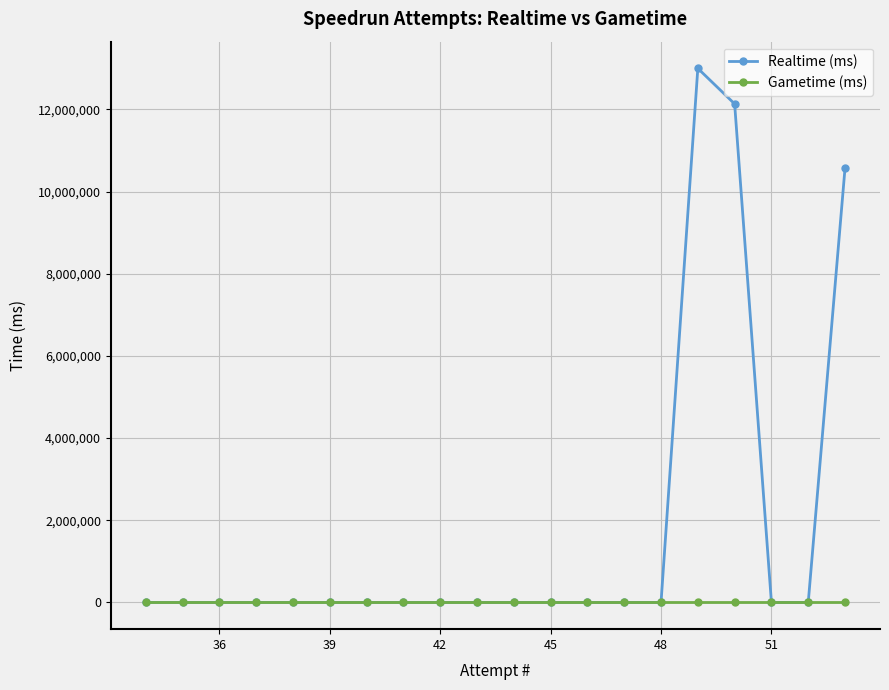

Reading left to right, what are all the values shown in this chart?

Realtime (ms): 0	0	0	0	0	0	0	0	0	0	0	0	0	0	0	12997050	12132441	0	0	10574485
Gametime (ms): 0	0	0	0	0	0	0	0	0	0	0	0	0	0	0	0	0	0	0	0